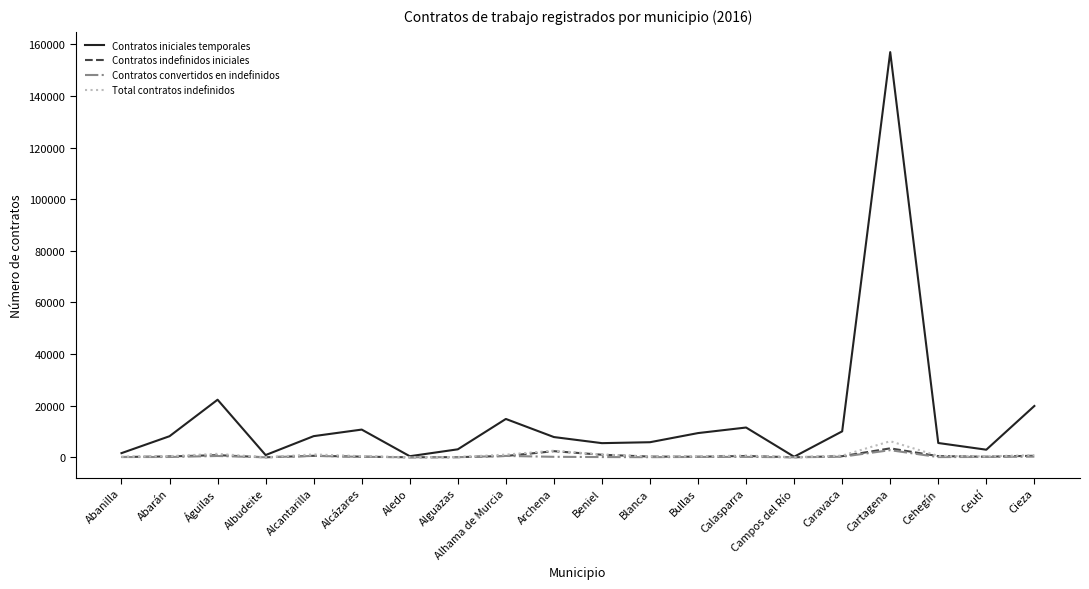

How many lines are shown in the chart?

4